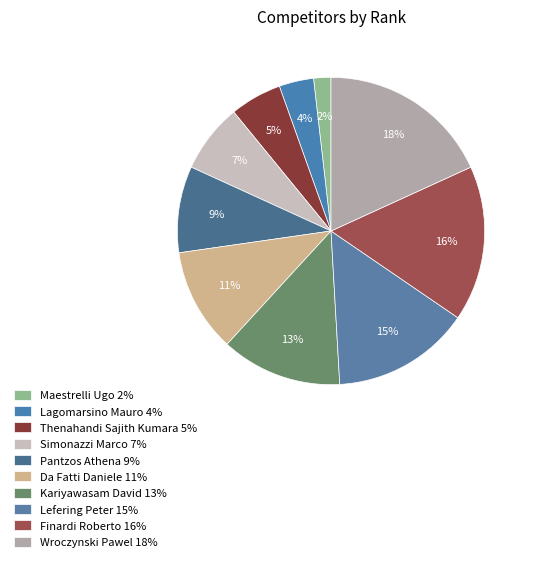

Does Lefering Peter represent more than half of the total?

No